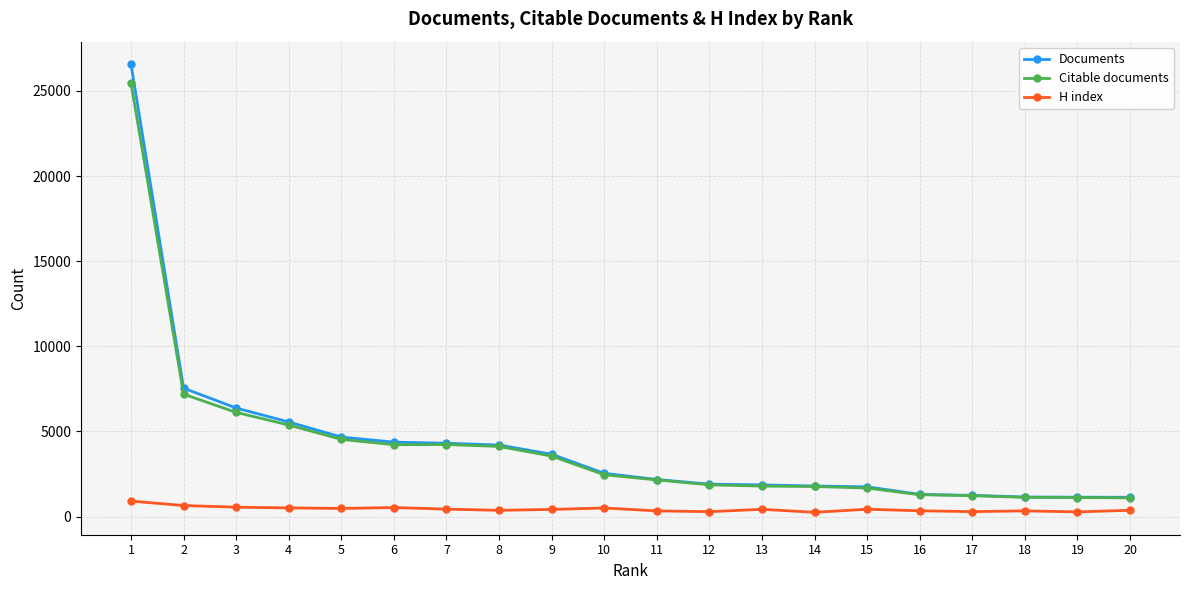

What is the lowest value of the Documents series?

1130